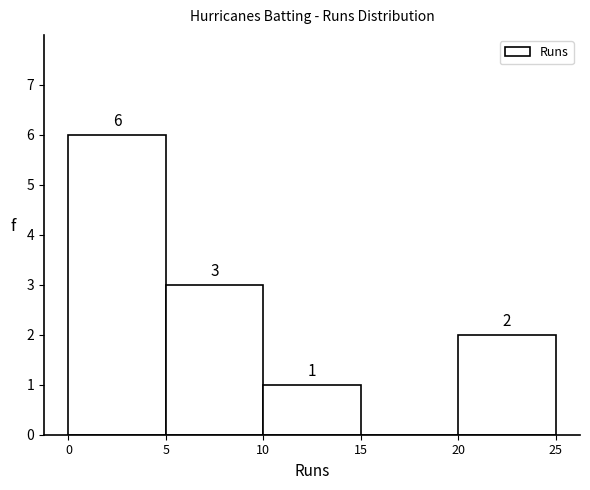

Over which range of the x-axis is the bar tallest?

0 to 5